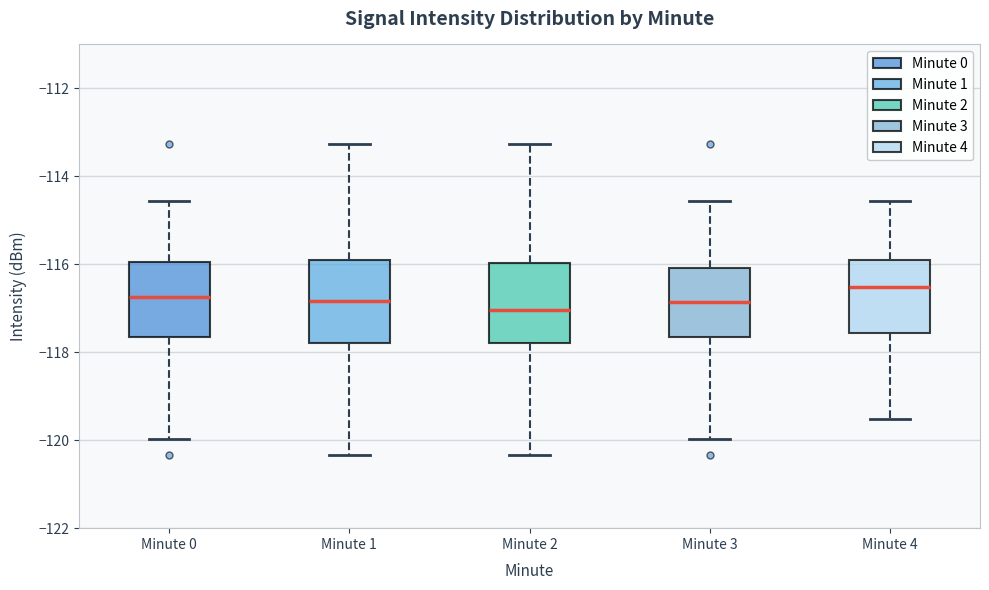

Reading left to right, read every box against the y-axis: the position of its median line, the range the box covers, and the ends of its whiskers. The values are not printed on the chart, so give them approximately, as read against the axis.

Minute 0: median -116.8, box -117.6 to -116.0, whiskers -120.0 to -114.6
Minute 1: median -116.8, box -117.8 to -115.8, whiskers -120.4 to -113.2
Minute 2: median -117.0, box -117.8 to -116.0, whiskers -120.4 to -113.2
Minute 3: median -116.8, box -117.6 to -116.0, whiskers -120.0 to -114.6
Minute 4: median -116.6, box -117.6 to -116.0, whiskers -119.6 to -114.6